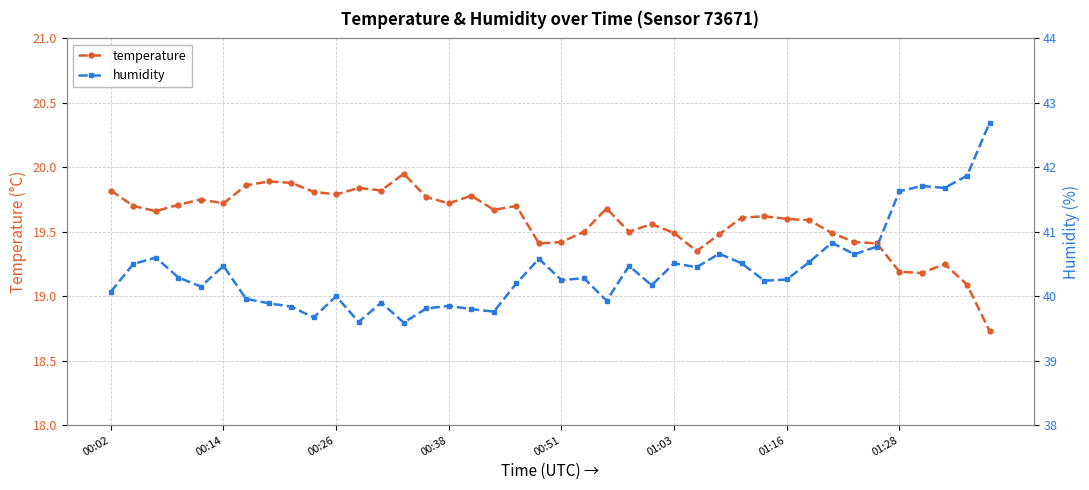

In temperature, how many points are higher than both neighbors (excluding endpoints)?

10